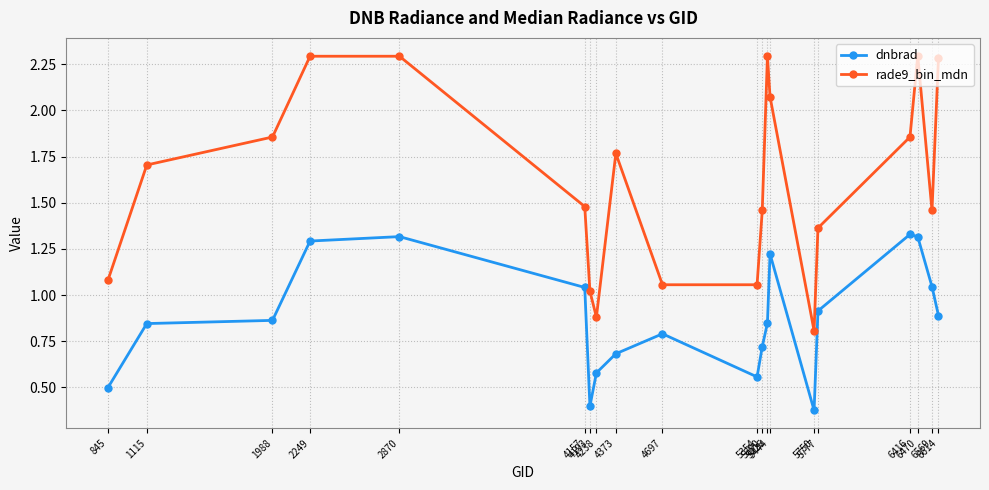

How many interior local valleys does the dnbrad series have?

3